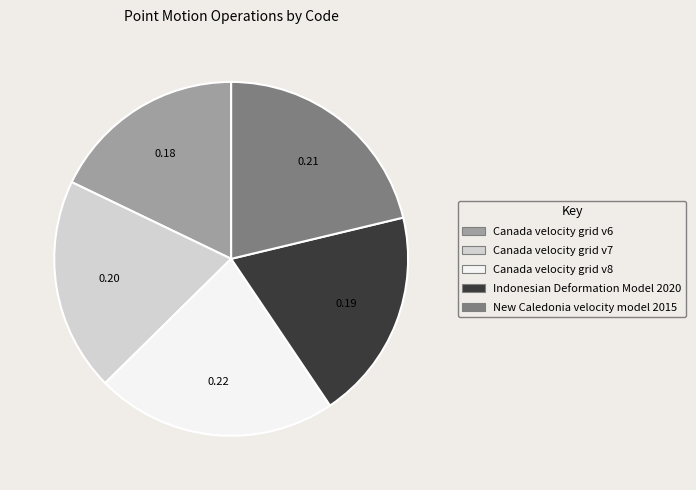

Which category has the biggest portion of the pie?

Canada velocity grid v8